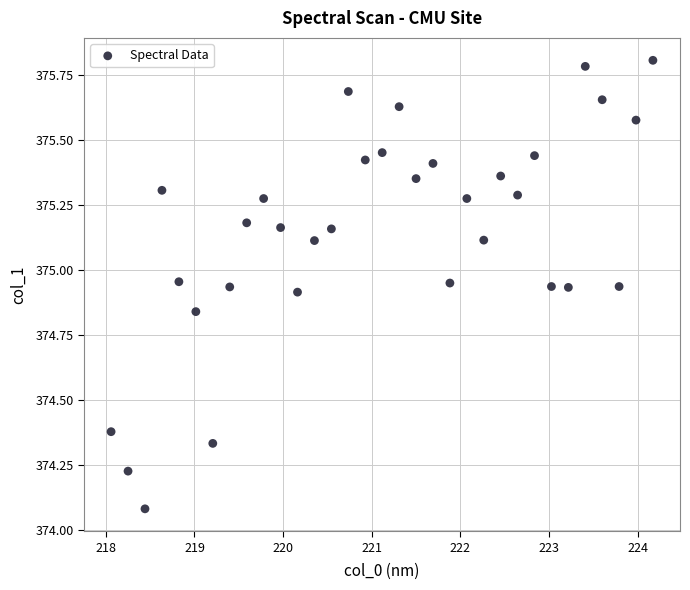

What Y value in the scatter plot is closest to 374?

374.1